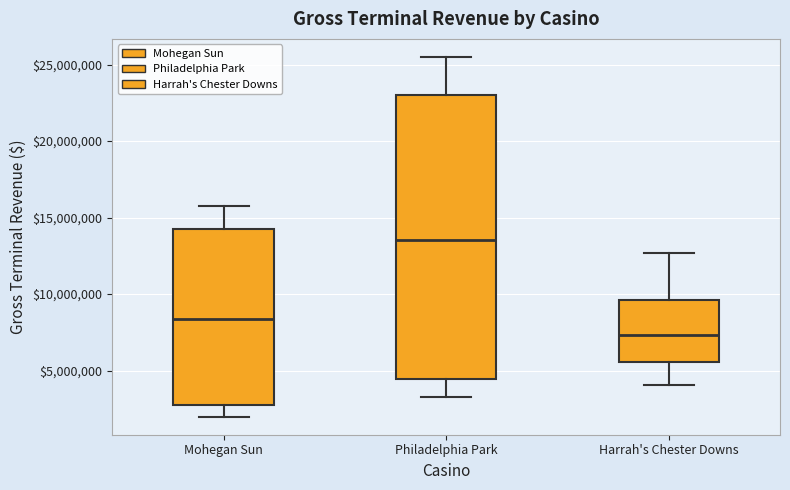

Reading left to right, transcribe this box plot: for each box, give where its median line is, the range the box spans, and where its two whiskers end, as read against the y-axis. The values are not printed on the chart, so give them approximately, as read against the axis.

Mohegan Sun: median 8500000, box 2500000 to 14500000, whiskers 2000000 to 16000000
Philadelphia Park: median 13500000, box 4500000 to 23000000, whiskers 3500000 to 25500000
Harrah's Chester Downs: median 7500000, box 5500000 to 9500000, whiskers 4000000 to 12500000